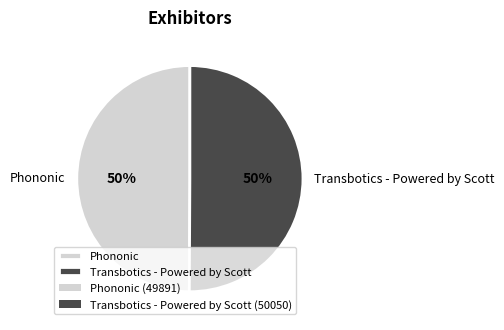

Combined, do Phononic and Transbotics - Powered by Scott account for over 50%?

Yes